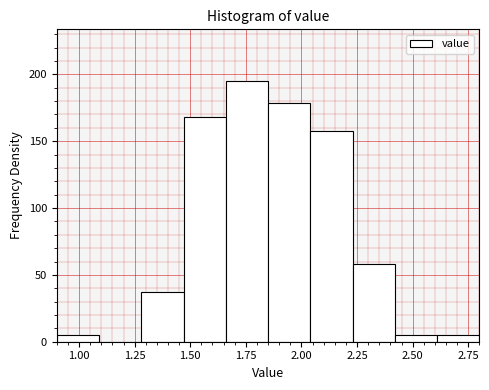

Read against the x-axis, roughly where is the centre of the tallest bar?

1.75